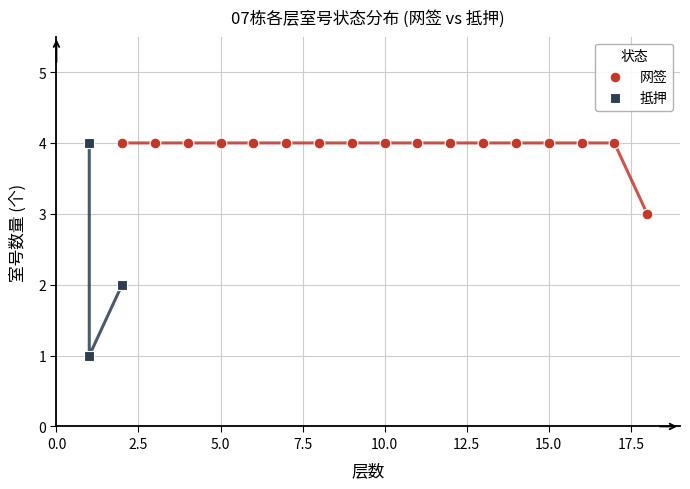

Which series contains the lowest Y value?

抵押